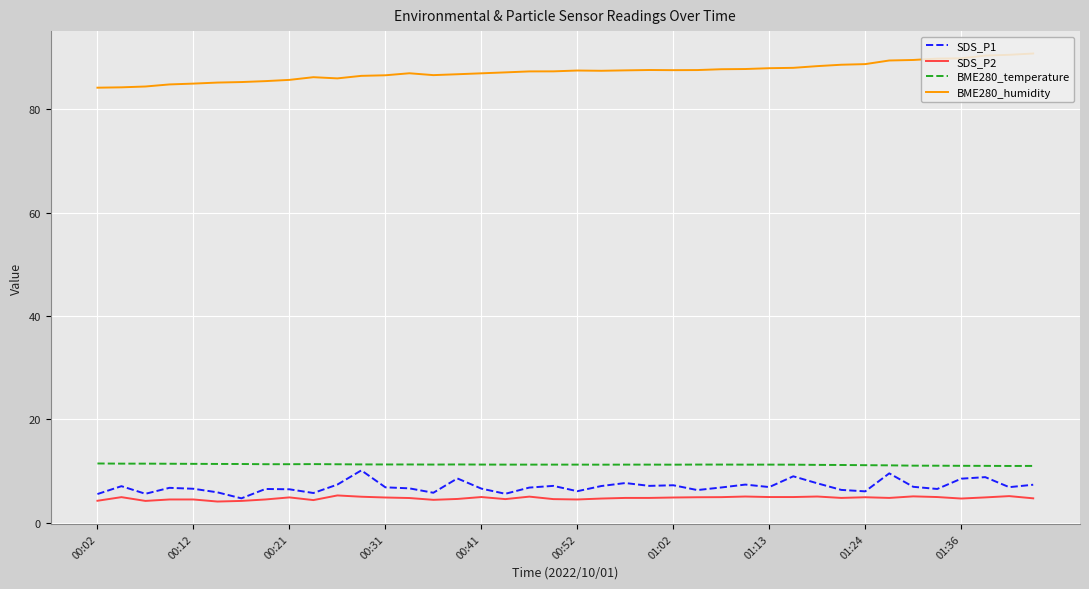

What is the highest value of the BME280_temperature series?

11.5